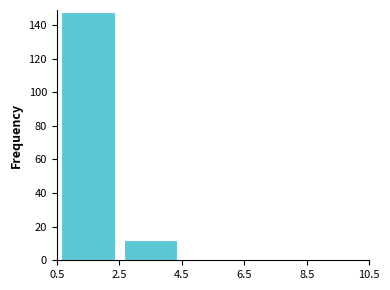

Reading left to right, list every bar in this chart as the range it spans on the x-axis followed by its height. The values are not printed on the chart, so give them approximately, as read against the axis.

0.5 to 2.5: 148
2.5 to 4.5: 12
4.5 to 6.5: 0
6.5 to 8.5: 0
8.5 to 10.5: 0